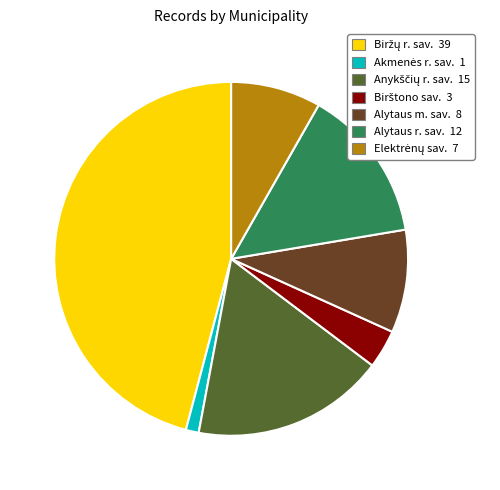

Is it true that Alytaus r. sav. is 7% of the pie?

False